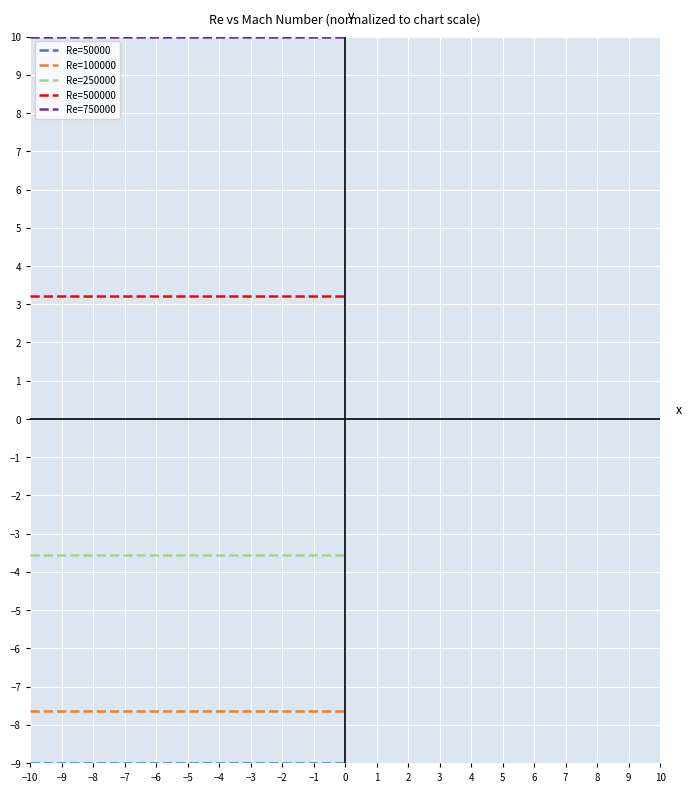

Does the chart have visible grid lines?

Yes